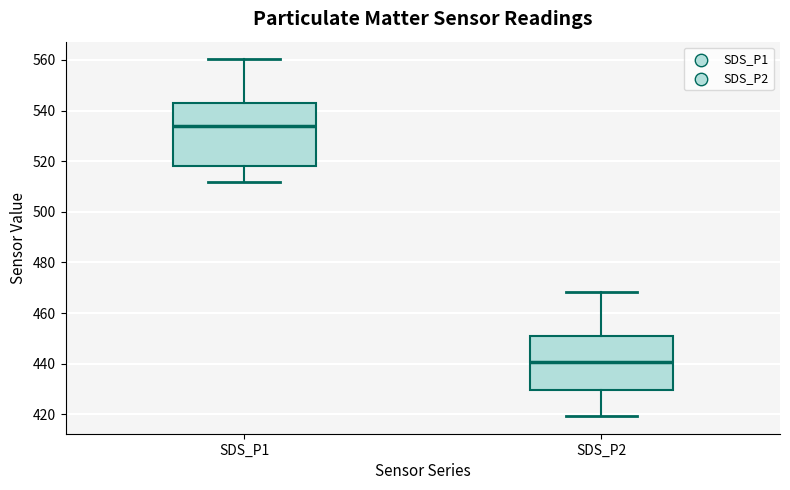

Reading left to right, transcribe this box plot: for each box, give where its median line is, the range the box spans, and where its two whiskers end, as read against the y-axis. The values are not printed on the chart, so give them approximately, as read against the axis.

SDS_P1: median 534, box 518 to 542, whiskers 512 to 560
SDS_P2: median 440, box 430 to 450, whiskers 420 to 468